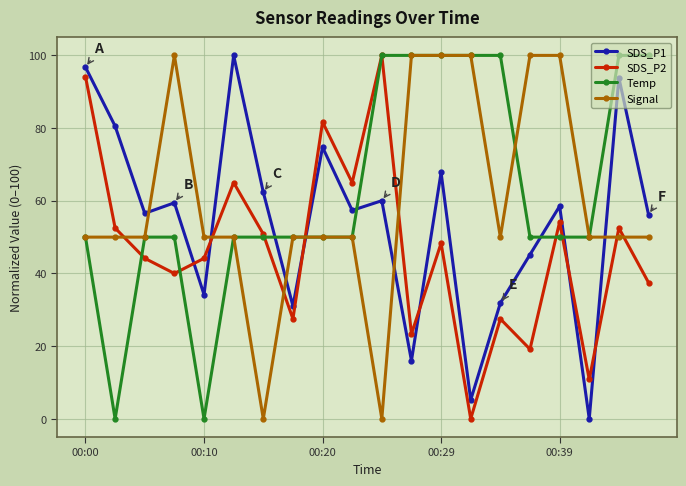

At how many categories does at least one series exceed 96?

12